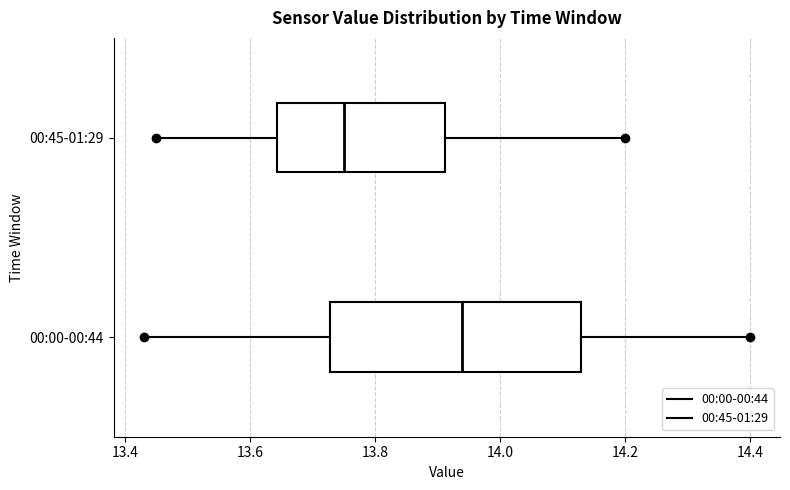

Where does the left whisker of the box for 00:45-01:29 end on the x-axis? The values are not printed on the chart, so give them approximately, as read against the axis.

13.46